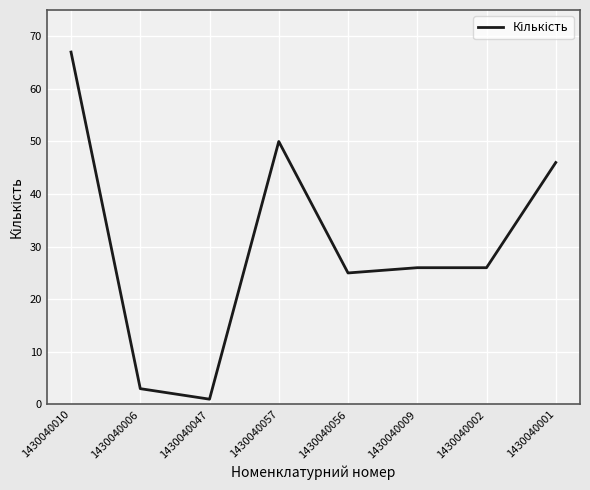

Is it true that the value at 1430040010 is 14?

False